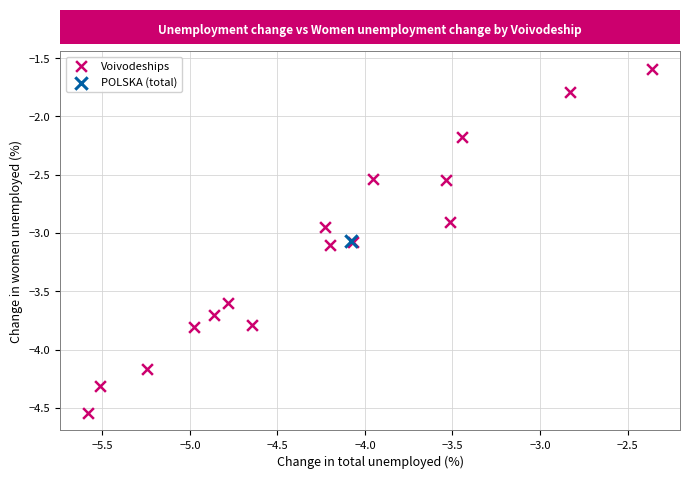

What are all the series names shown in the legend?

Voivodeships, POLSKA (total)